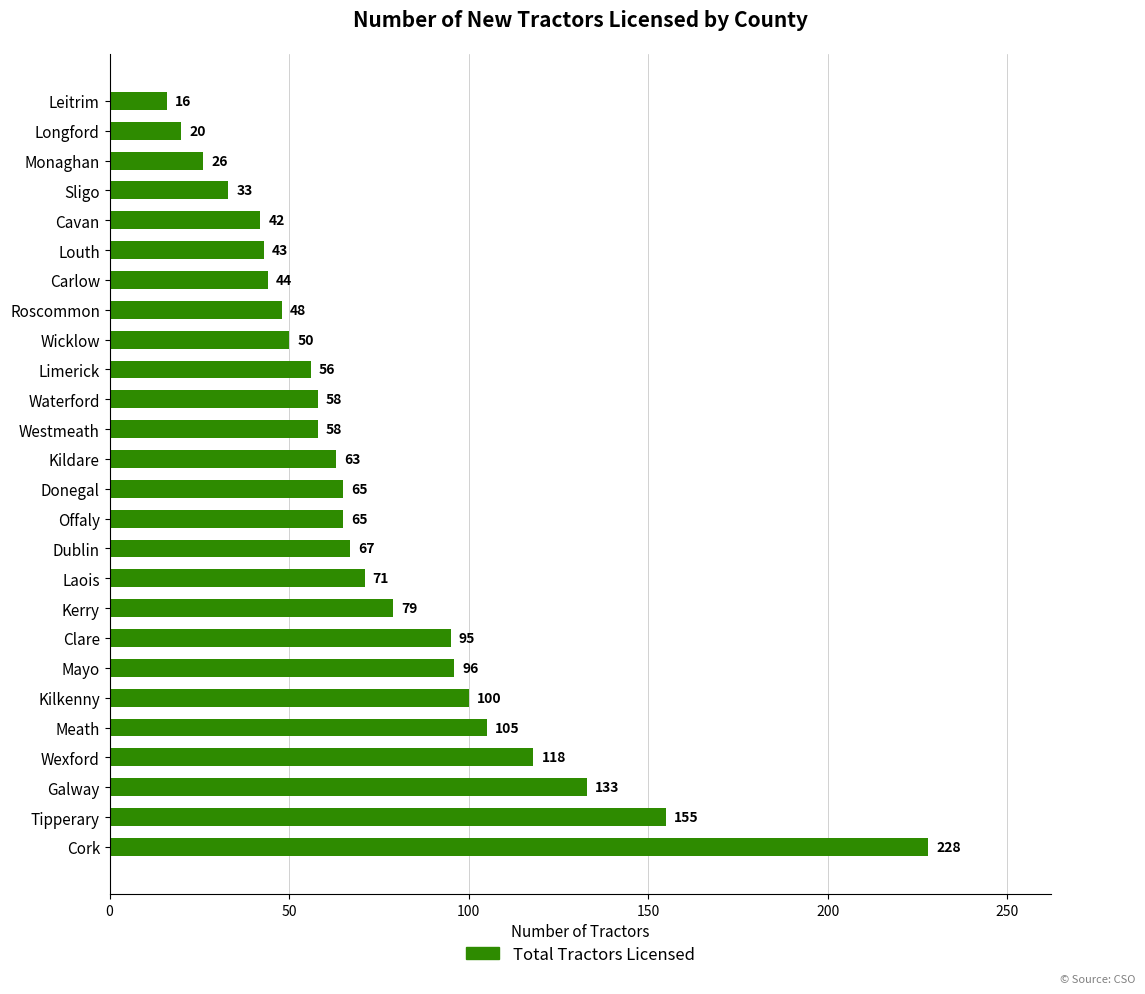

What is the ratio of the value at Louth to the value at Sligo?

1.3